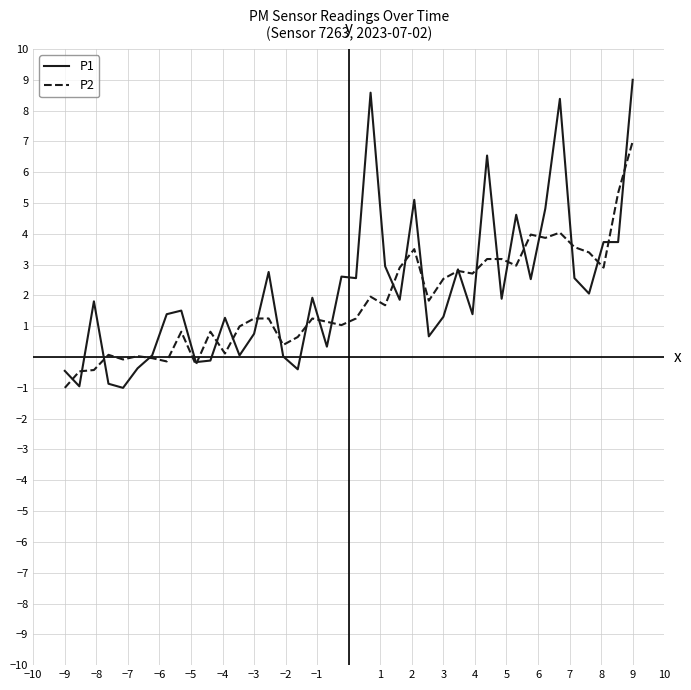

Does the chart have visible grid lines?

Yes